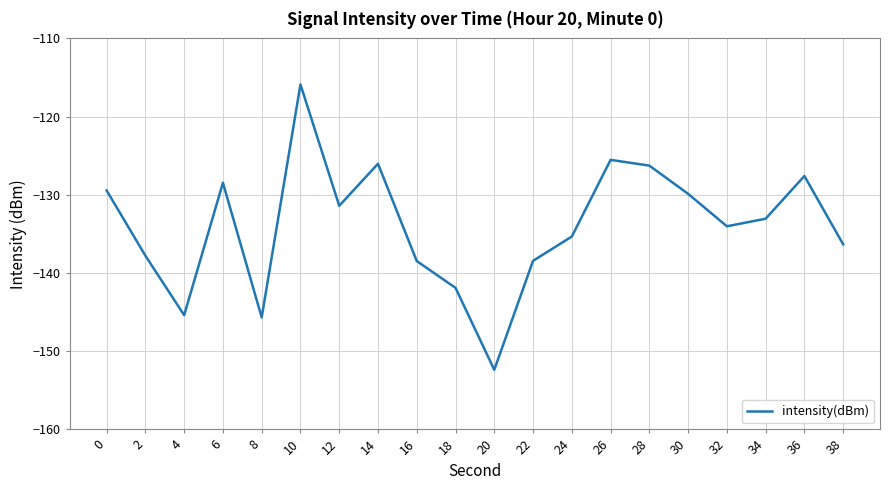

What is the difference between the maximum and minimum values?

36.5